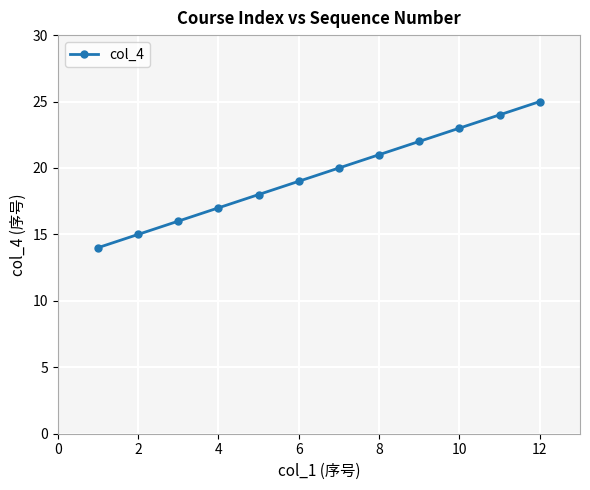

What is the maximum value shown in the chart?

25